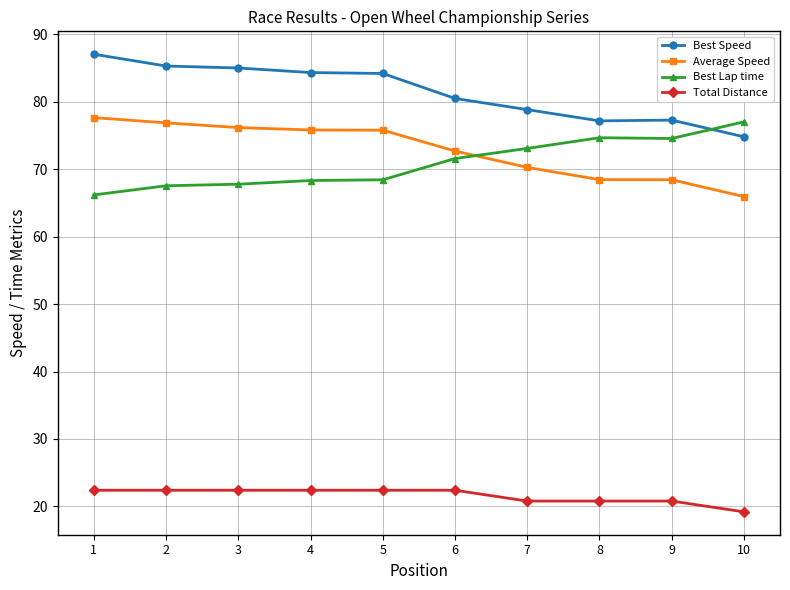

True or false: Best Lap time and Total Distance cross at least once.

False